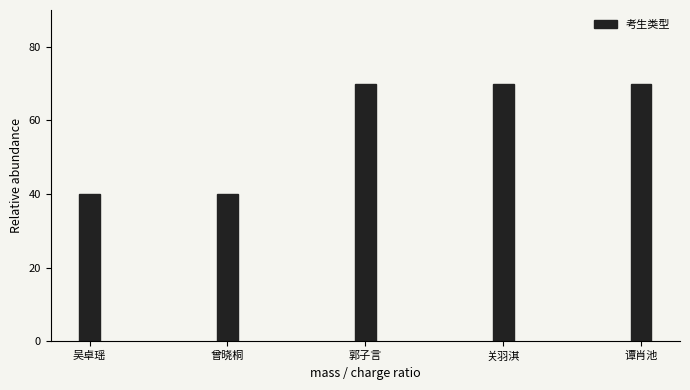

What is the label of the 2nd bar from the left?

曾晓桐